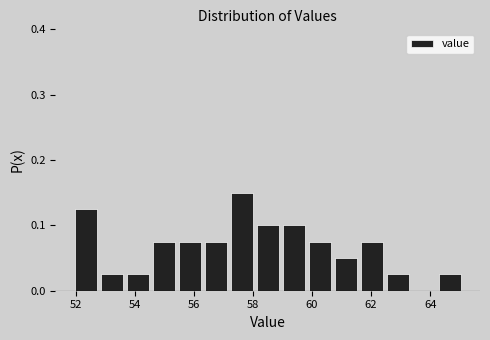

Reading left to right, list every bar in this chart as the range it spans on the x-axis followed by its height. Neither the bar edges nor the heights are printed on the chart, so give them approximately, as read against the axes.

51.90 to 52.78: 0.13
52.78 to 53.66: 0.03
53.66 to 54.54: 0.03
54.54 to 55.42: 0.08
55.42 to 56.30: 0.08
56.30 to 57.18: 0.08
57.18 to 58.06: 0.15
58.06 to 58.94: 0.10
58.94 to 59.82: 0.10
59.82 to 60.70: 0.08
60.70 to 61.58: 0.05
61.58 to 62.46: 0.08
62.46 to 63.34: 0.03
63.34 to 64.22: 0
64.22 to 65.10: 0.03